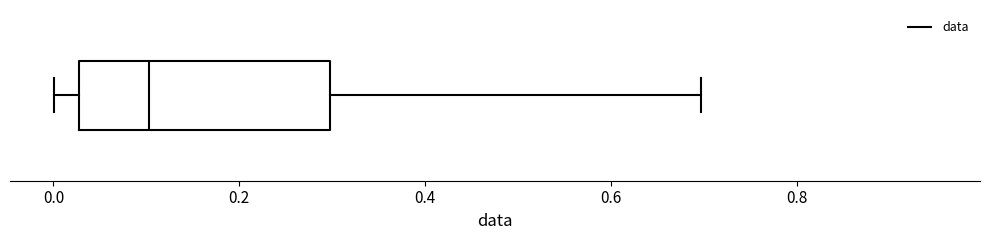

Where does the median line of the box sit on the x-axis? The values are not printed on the chart, so give them approximately, as read against the axis.

0.10